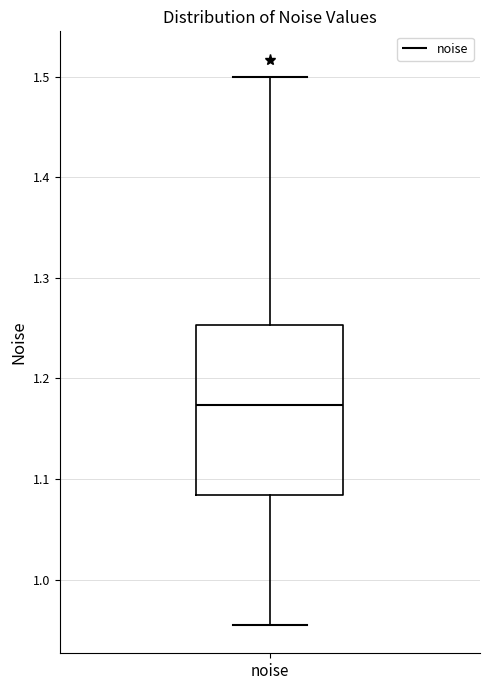

Where does the upper whisker of the box for noise end on the y-axis? The values are not printed on the chart, so give them approximately, as read against the axis.

1.50